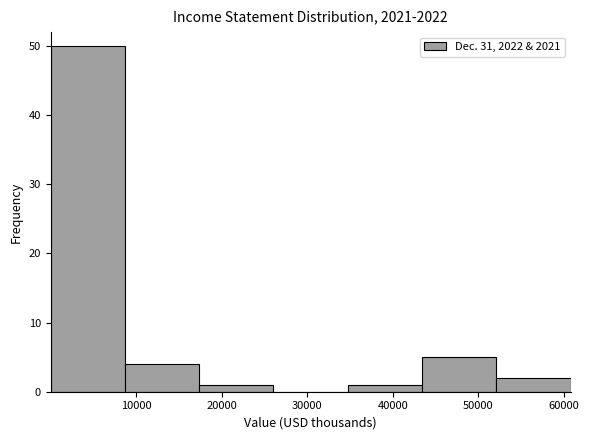

How tall is the bar that spans 0 to 9000 on the x-axis? Neither the bar edges nor the heights are printed on the chart, so give them approximately, as read against the axes.

50